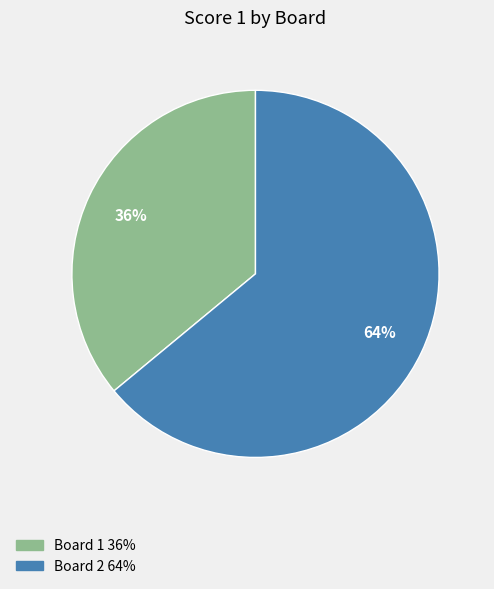

Is there a majority slice in this chart?

Yes